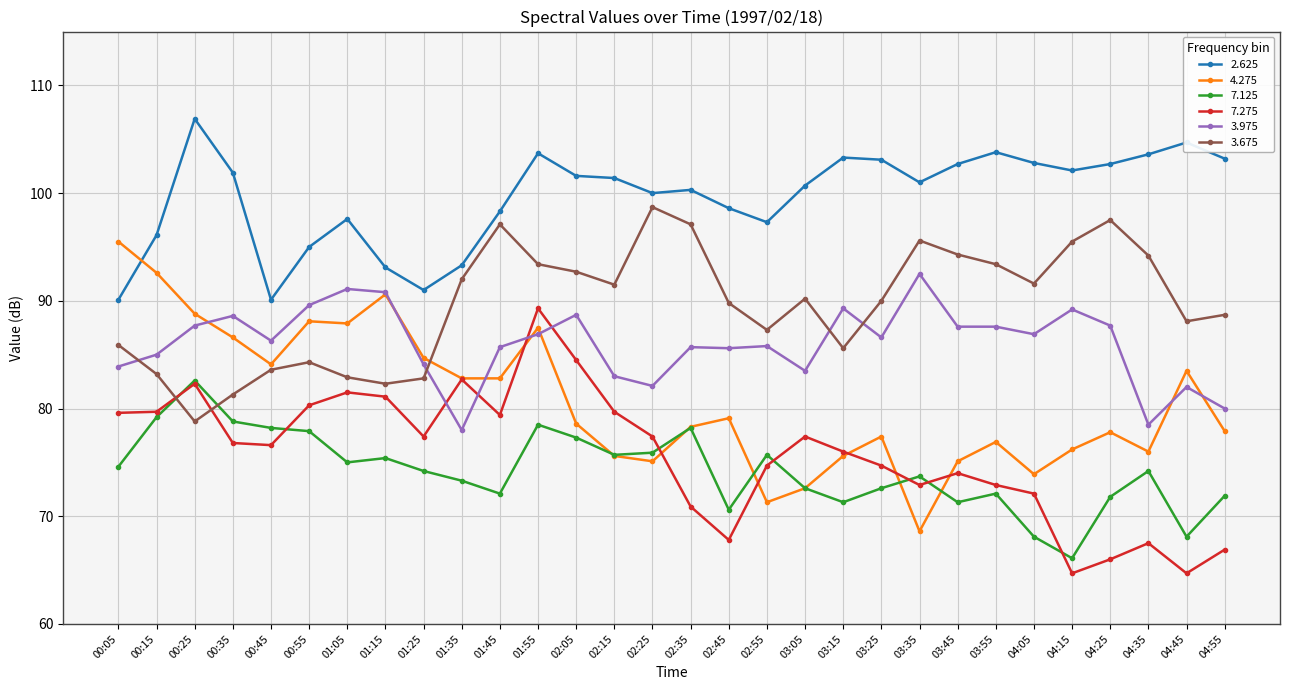

What is the label of the 4th point from the right?

04:25